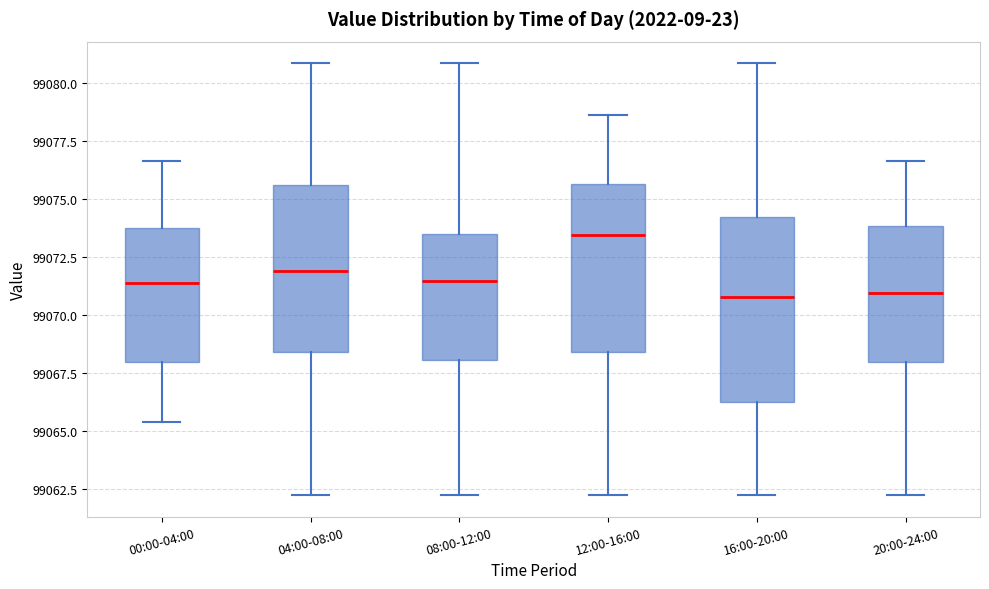

Reading left to right, transcribe this box plot: for each box, give where its median line is, the range the box spans, and where its two whiskers end, as read against the y-axis. The values are not printed on the chart, so give them approximately, as read against the axis.

00:00-04:00: median 99071.5, box 99068.0 to 99073.5, whiskers 99065.5 to 99076.5
04:00-08:00: median 99072.0, box 99068.5 to 99075.5, whiskers 99062.0 to 99081.0
08:00-12:00: median 99071.5, box 99068.0 to 99073.5, whiskers 99062.0 to 99081.0
12:00-16:00: median 99073.5, box 99068.5 to 99075.5, whiskers 99062.0 to 99078.5
16:00-20:00: median 99071.0, box 99066.0 to 99074.0, whiskers 99062.0 to 99081.0
20:00-24:00: median 99071.0, box 99068.0 to 99074.0, whiskers 99062.0 to 99076.5